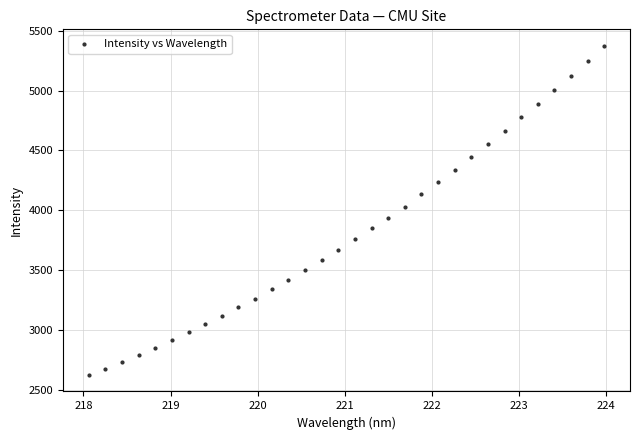

What is the range of X values (max minus min)?

5.9